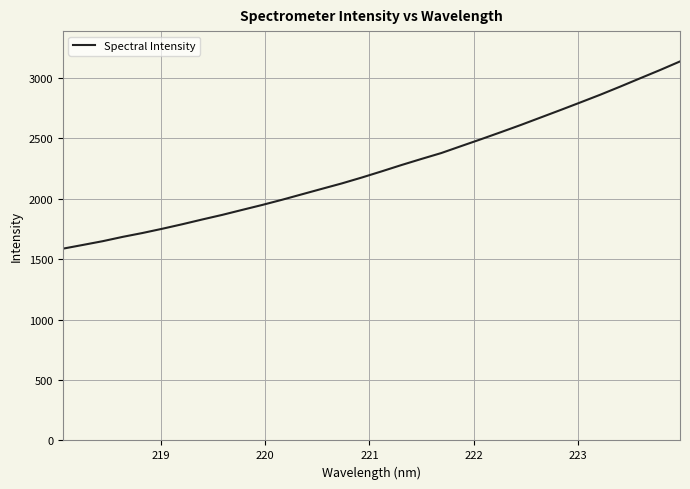

What is the maximum value shown in the chart?

3136.3